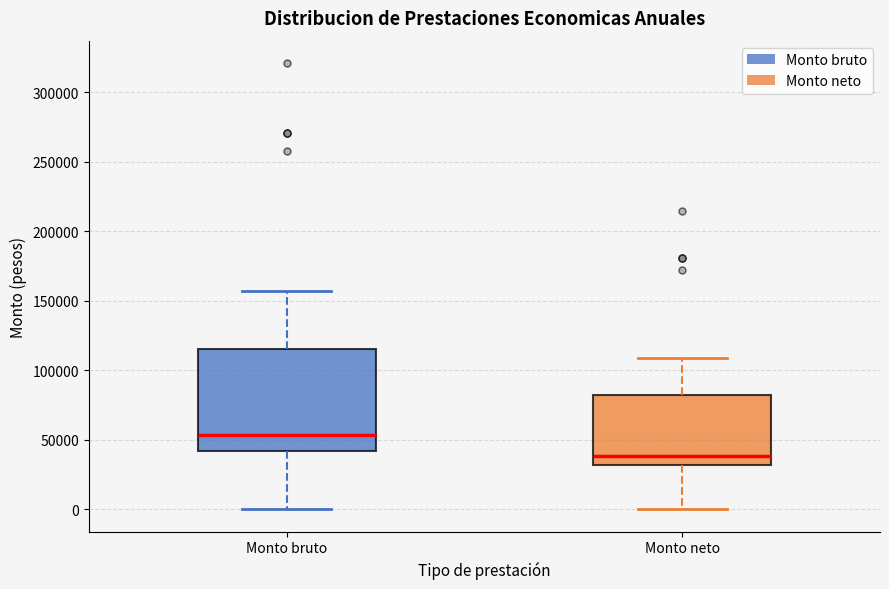

Reading left to right, read every box against the y-axis: the position of its median line, the range the box covers, and the ends of its whiskers. The values are not printed on the chart, so give them approximately, as read against the axis.

Monto bruto: median 55000, box 40000 to 115000, whiskers 0 to 155000
Monto neto: median 40000, box 30000 to 80000, whiskers 0 to 110000